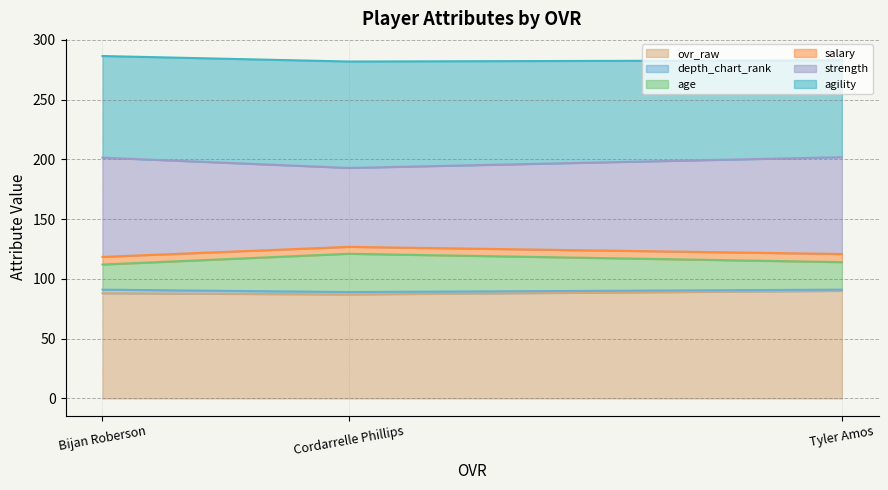

The ovr_raw series shows 32.5 at Tyler Amos. True or false?

False